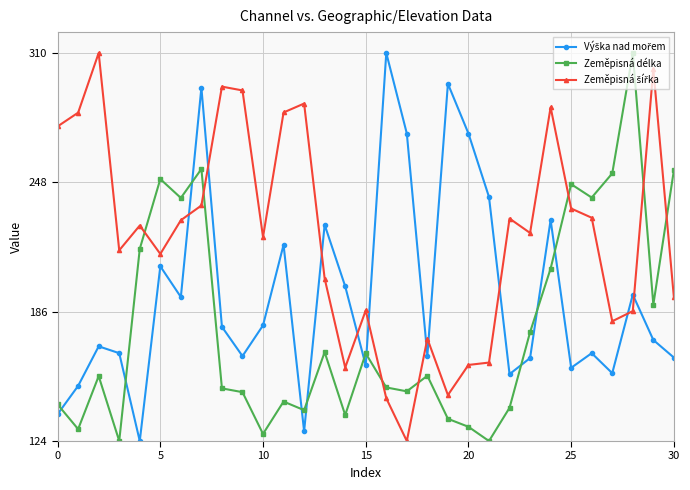

What is the smallest value displayed?

124.0